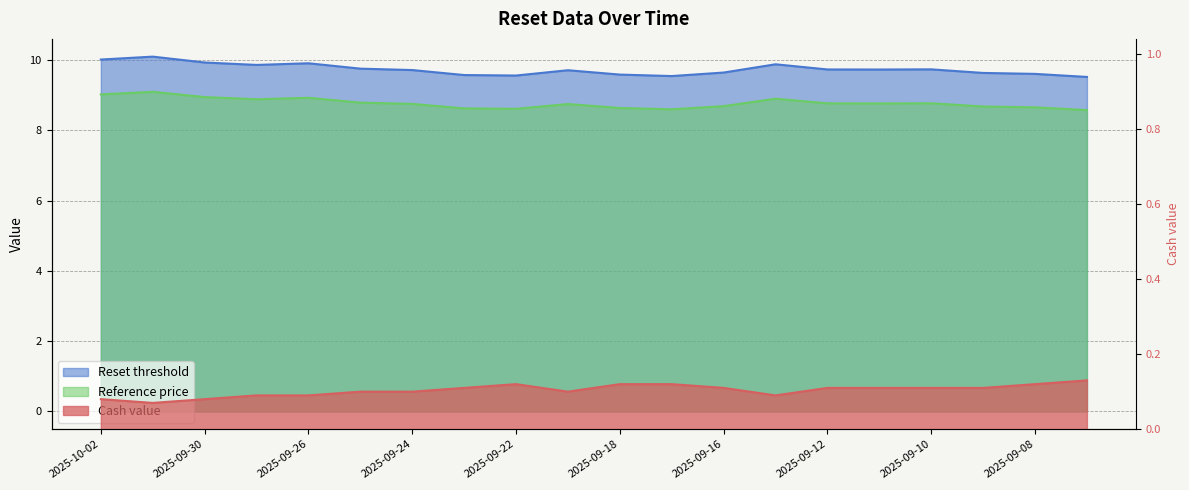

The value of Reference price at 2025-09-22 is 8.6. True or false?

True